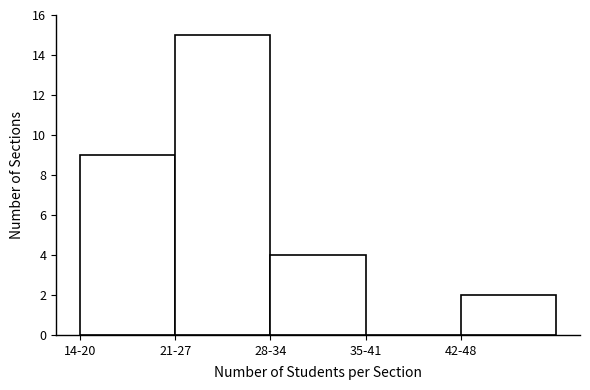

Reading right to left, what are all the values shown in this chart?

42-48=2	35-41=0	28-34=4	21-27=15	14-20=9